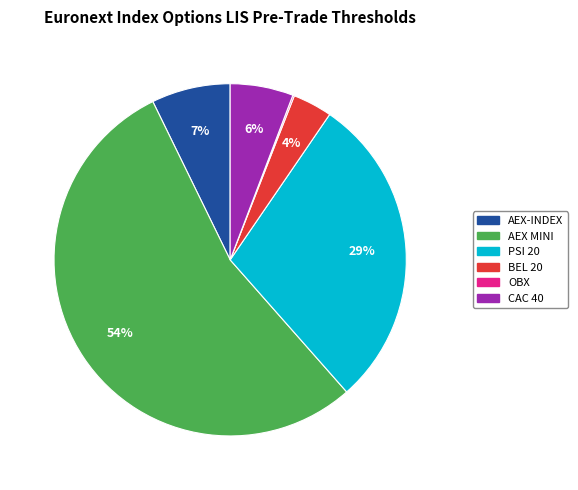

To the nearest percent, what is the difference between the largest and smallest slice percentages?

54%